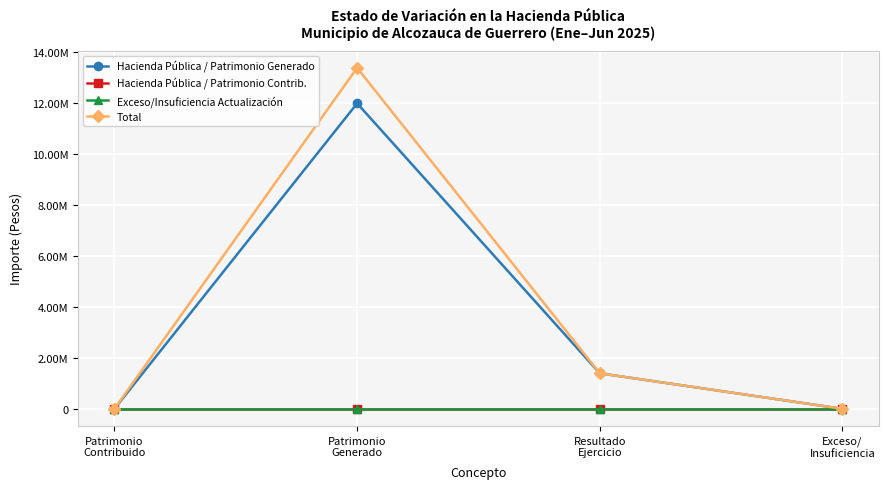

Which has a higher value, Exceso/
Insuficiencia or Patrimonio
Contribuido?

Exceso/
Insuficiencia